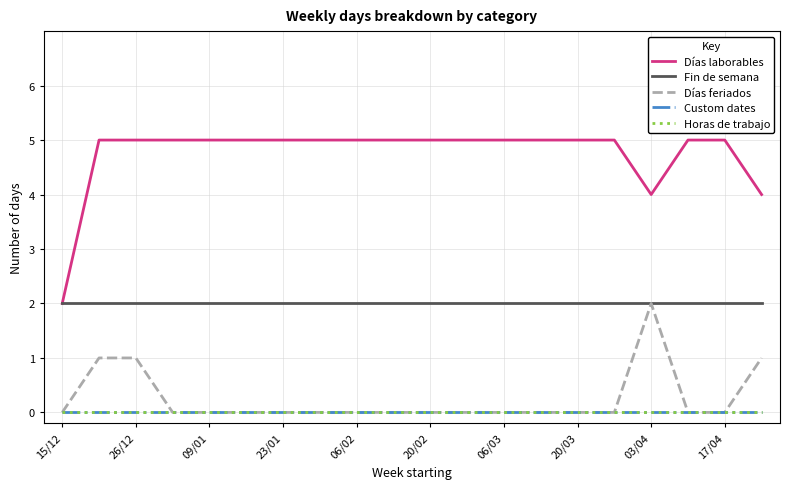

Does the chart have visible grid lines?

Yes